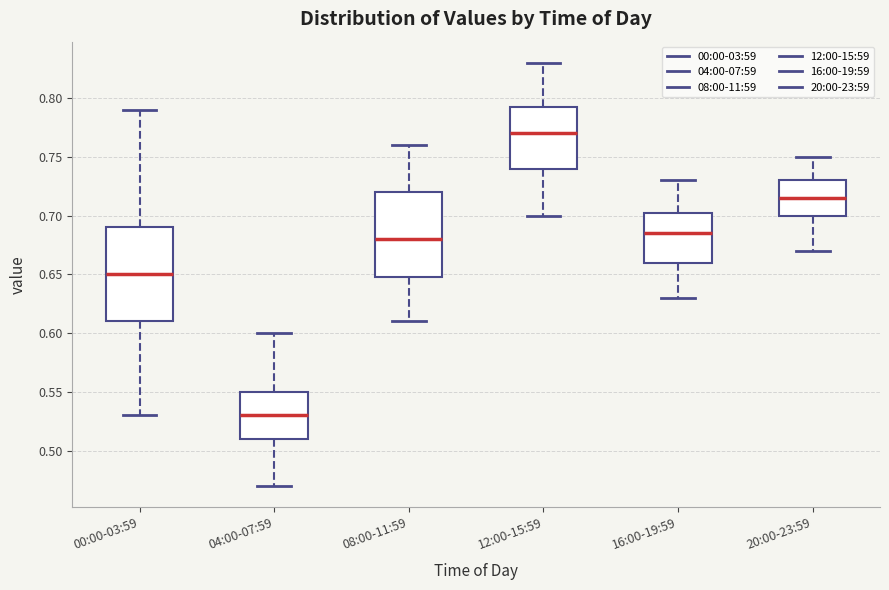

Reading left to right, read every box against the y-axis: the position of its median line, the range the box covers, and the ends of its whiskers. The values are not printed on the chart, so give them approximately, as read against the axis.

00:00-03:59: median 0.650, box 0.610 to 0.690, whiskers 0.530 to 0.790
04:00-07:59: median 0.530, box 0.510 to 0.550, whiskers 0.470 to 0.600
08:00-11:59: median 0.680, box 0.650 to 0.720, whiskers 0.610 to 0.760
12:00-15:59: median 0.770, box 0.740 to 0.795, whiskers 0.700 to 0.830
16:00-19:59: median 0.685, box 0.660 to 0.705, whiskers 0.630 to 0.730
20:00-23:59: median 0.715, box 0.700 to 0.730, whiskers 0.670 to 0.750